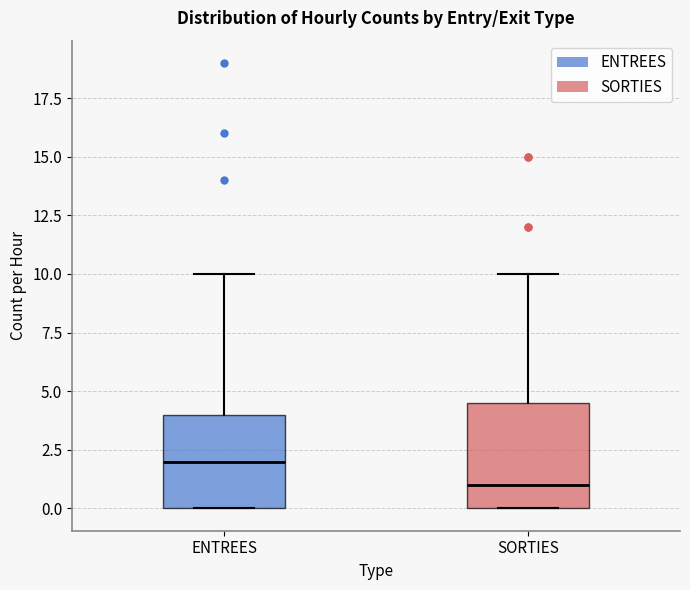

Reading left to right, read every box against the y-axis: the position of its median line, the range the box covers, and the ends of its whiskers. The values are not printed on the chart, so give them approximately, as read against the axis.

ENTREES: median 2.0, box 0.0 to 4.0, whiskers 0.0 to 10.0
SORTIES: median 1.0, box 0.0 to 4.5, whiskers 0.0 to 10.0